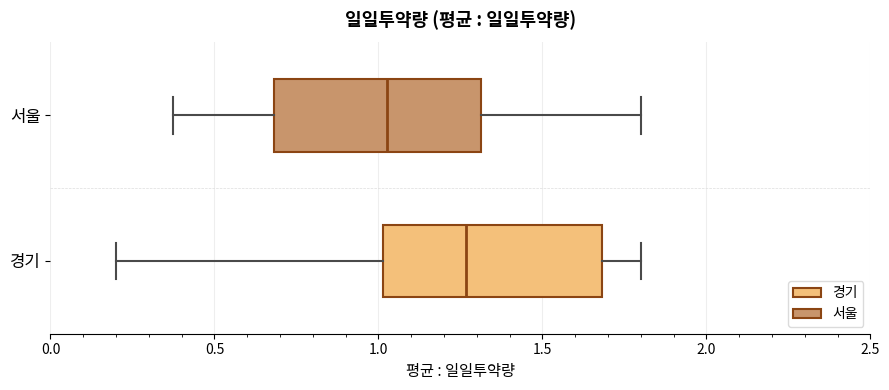

Which box has the furthest to the right median line?

경기